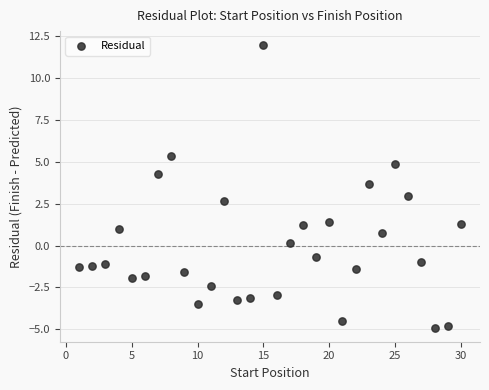

What is the range of X values (max minus min)?

29.0